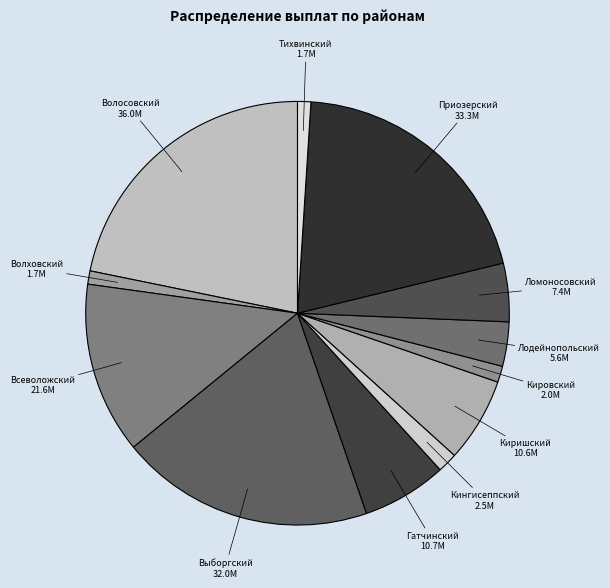

How many slices are in this pie chart?

12